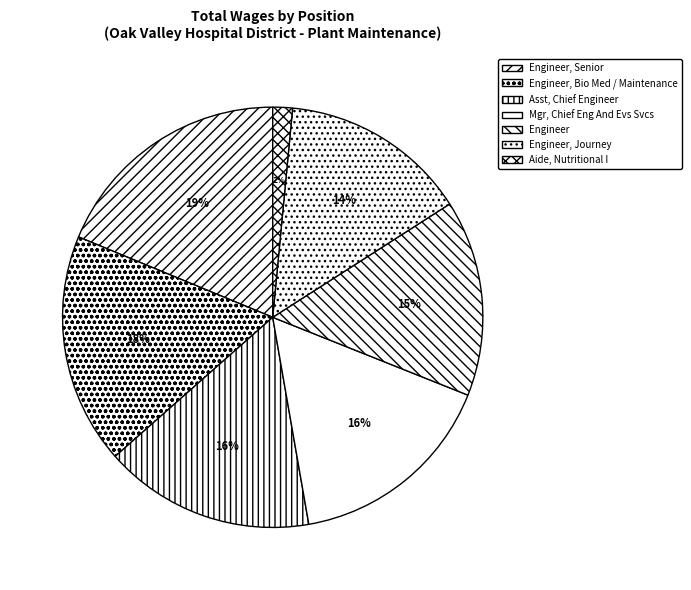

How many slices are in this pie chart?

7